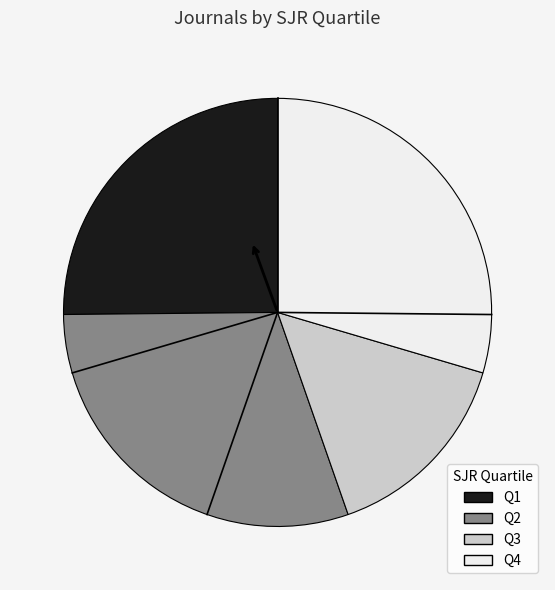

Does Q1 represent more than half of the total?

No